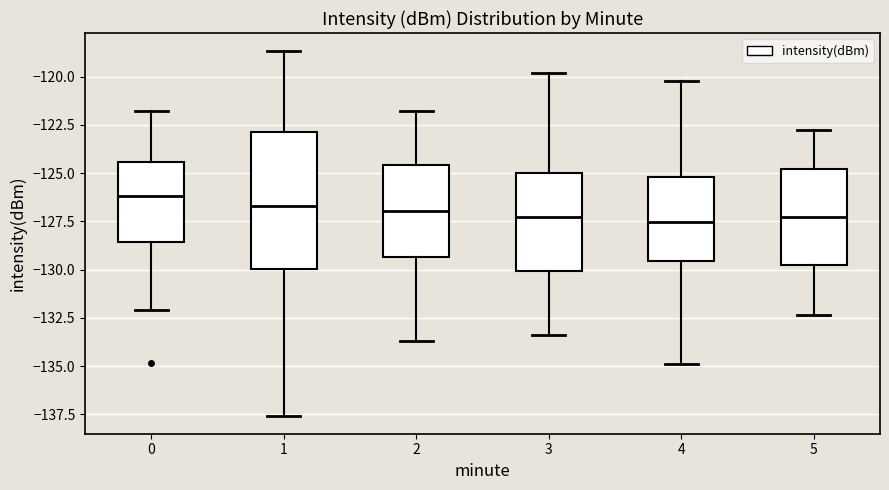

Reading left to right, read every box against the y-axis: the position of its median line, the range the box covers, and the ends of its whiskers. The values are not printed on the chart, so give them approximately, as read against the axis.

0: median -126.0, box -128.5 to -124.5, whiskers -132.0 to -122.0
1: median -126.5, box -130.0 to -123.0, whiskers -137.5 to -118.5
2: median -127.0, box -129.5 to -124.5, whiskers -133.5 to -122.0
3: median -127.0, box -130.0 to -125.0, whiskers -133.5 to -120.0
4: median -127.5, box -129.5 to -125.0, whiskers -135.0 to -120.0
5: median -127.5, box -129.5 to -125.0, whiskers -132.5 to -123.0